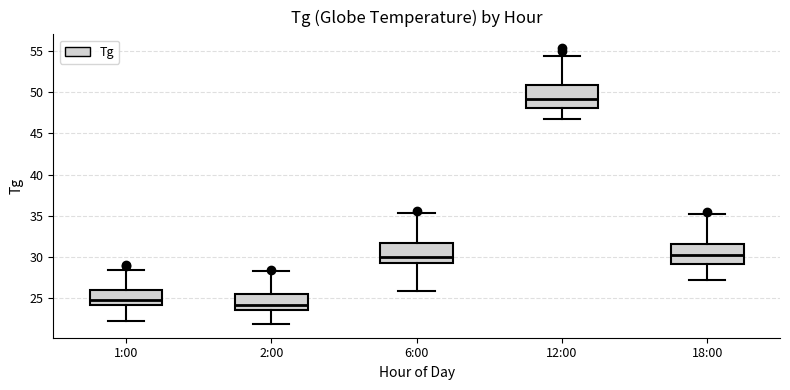

Reading left to right, transcribe this box plot: for each box, give where its median line is, the range the box spans, and where its two whiskers end, as read against the y-axis. The values are not printed on the chart, so give them approximately, as read against the axis.

1:00: median 24.5, box 24.0 to 26.0, whiskers 22.0 to 28.5
2:00: median 24.0, box 23.5 to 25.5, whiskers 22.0 to 28.0
6:00: median 30.0, box 29.0 to 31.5, whiskers 26.0 to 35.5
12:00: median 49.0, box 48.0 to 51.0, whiskers 47.0 to 54.5
18:00: median 30.0, box 29.0 to 31.5, whiskers 27.0 to 35.0